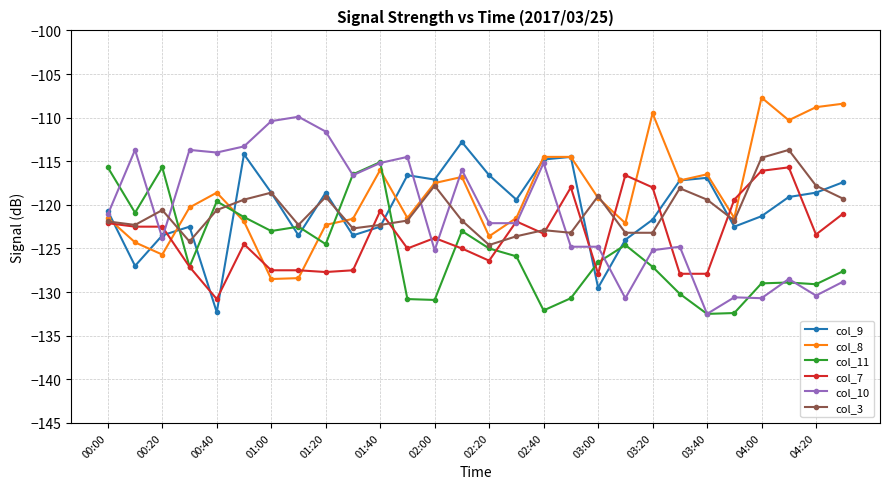

What is the value of the col_9 point at the 14th from the left?

-112.8